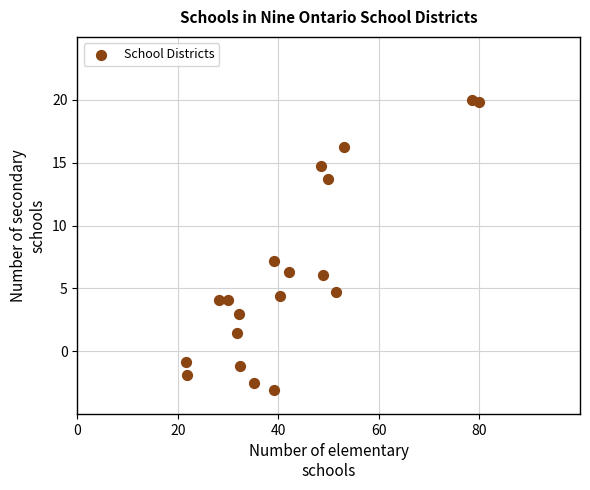

What is the range of X values (max minus min)?

58.3